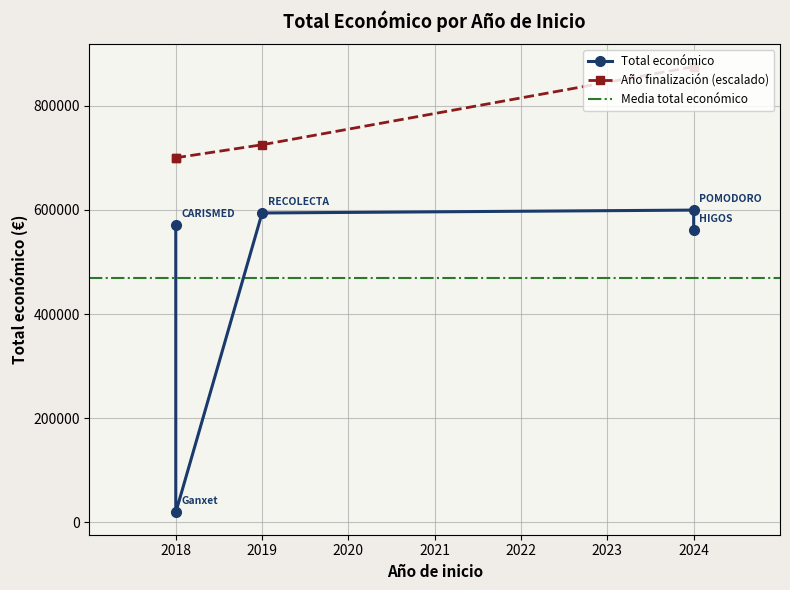

Which label corresponds to the smallest value in the chart?

2018